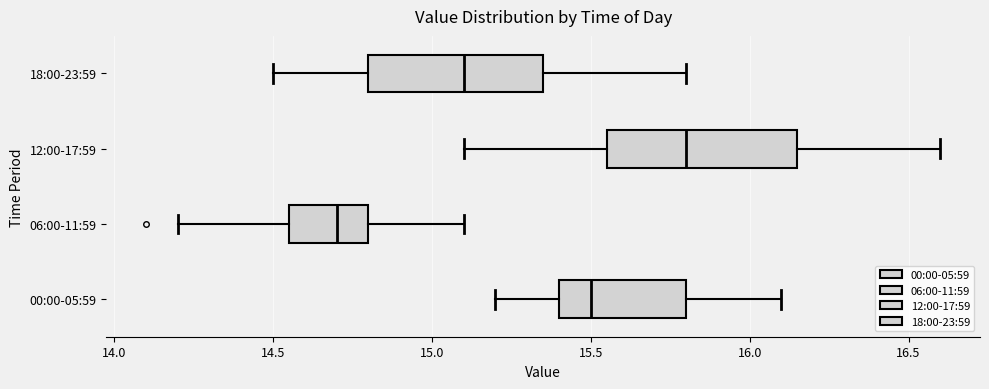

Reading bottom to top, transcribe this box plot: for each box, give where its median line is, the range the box spans, and where its two whiskers end, as read against the x-axis. The values are not printed on the chart, so give them approximately, as read against the axis.

00:00-05:59: median 15.50, box 15.40 to 15.80, whiskers 15.20 to 16.10
06:00-11:59: median 14.70, box 14.55 to 14.80, whiskers 14.20 to 15.10
12:00-17:59: median 15.80, box 15.55 to 16.15, whiskers 15.10 to 16.60
18:00-23:59: median 15.10, box 14.80 to 15.35, whiskers 14.50 to 15.80